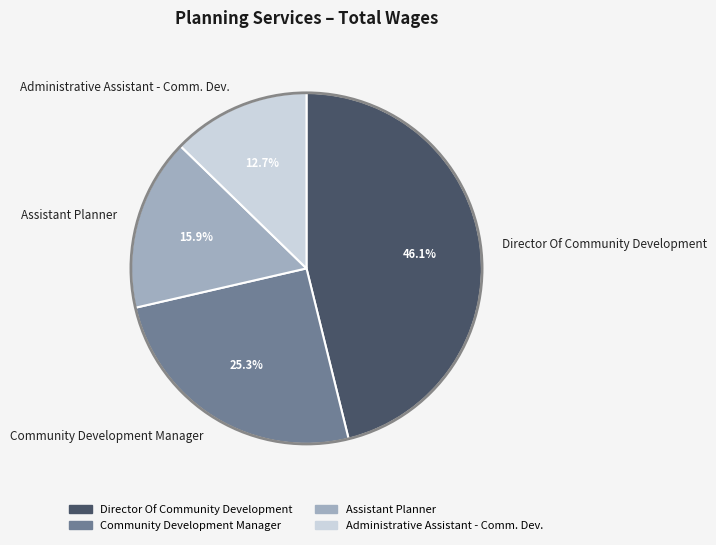

To the nearest percent, what is the difference between the largest and smallest slice percentages?

33%